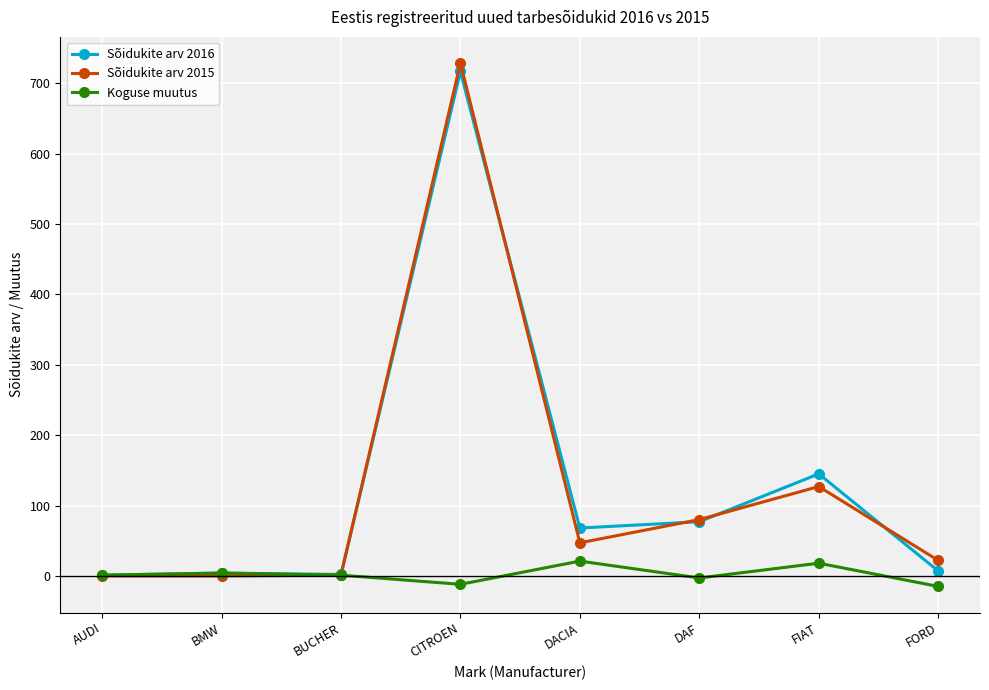

The value of Sõidukite arv 2015 at AUDI is 0. True or false?

True